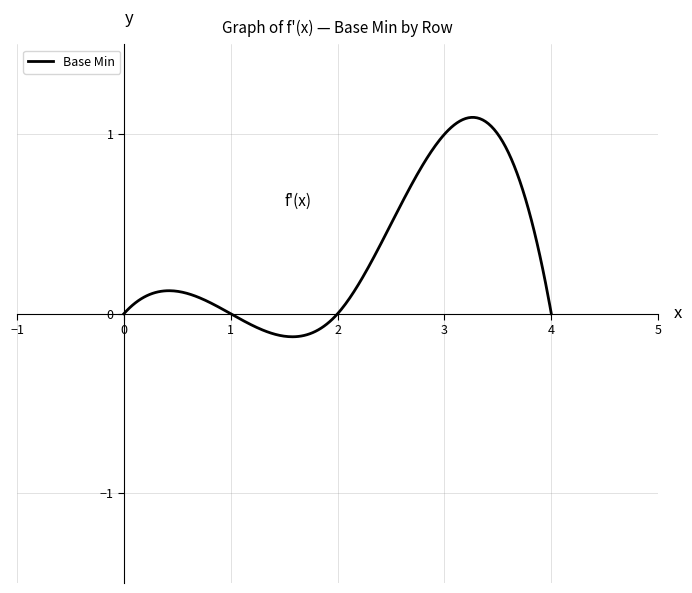

What is the difference between the maximum and minimum values?

1.2